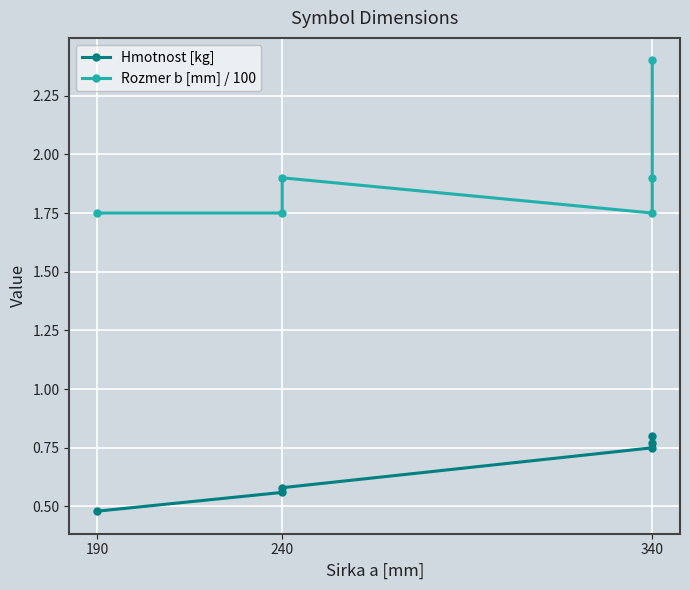

True or false: Rozmer b [mm] / 100 and Hmotnost [kg] cross at least once.

False